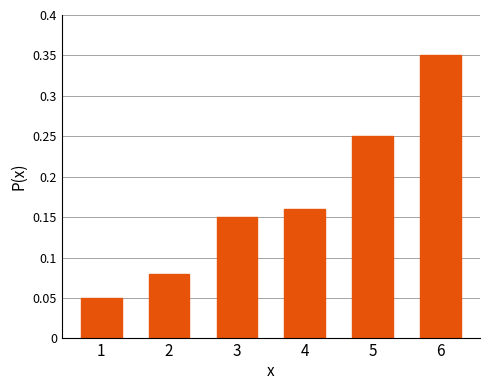

What is the sum of the values at 4 and 5?

0.4